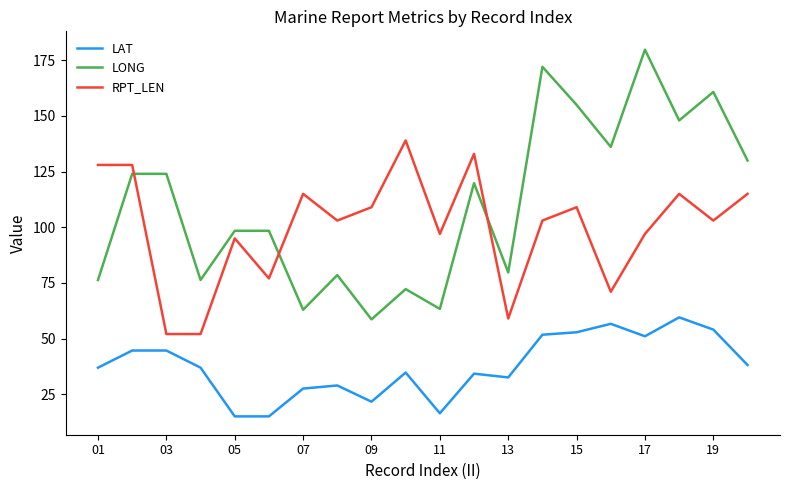

Which series has the largest range (max minus min)?

LONG